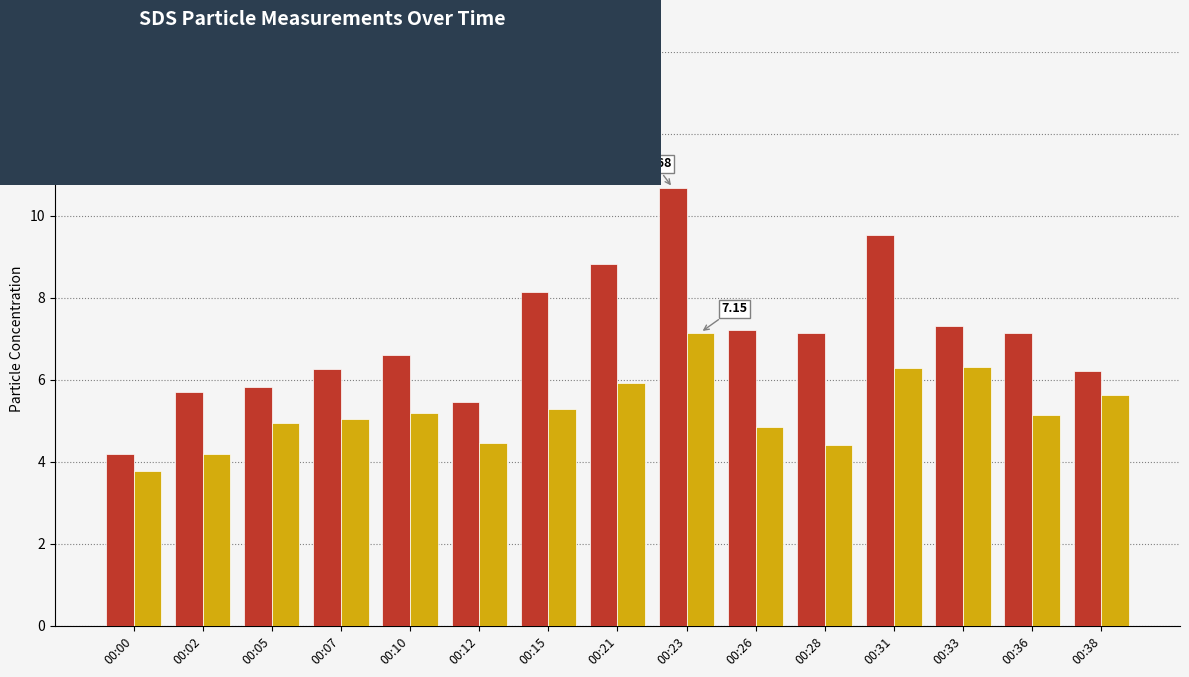

Is it true that SDS_P2 equals 3.4 at 00:38?

False